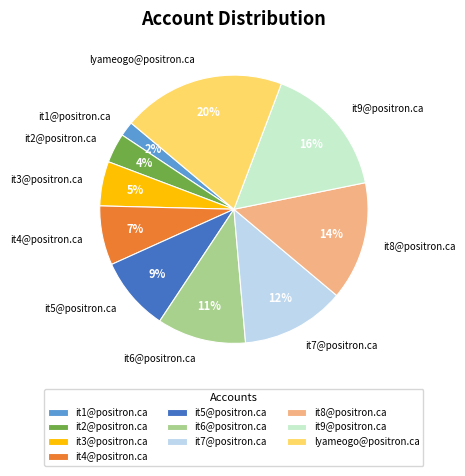

Combined, do it6@positron.ca and lyameogo@positron.ca account for over 50%?

No